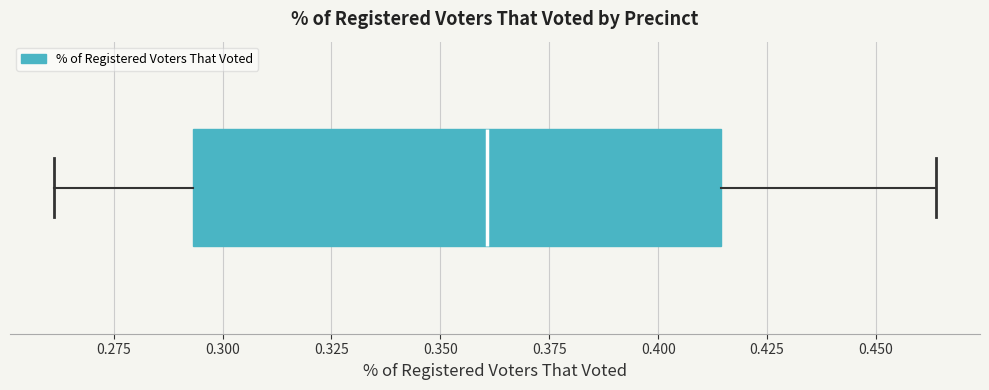

Transcribe this box plot: give where the median line is, the range the box spans, and where the two whiskers end, as read against the x-axis. The values are not printed on the chart, so give them approximately, as read against the axis.

median 0.360, box 0.295 to 0.415, whiskers 0.260 to 0.465